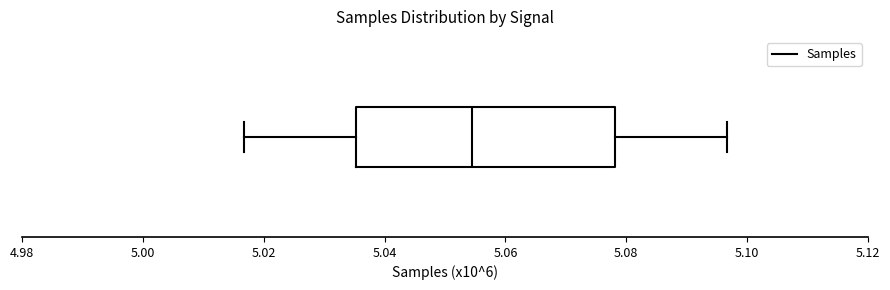

Transcribe this box plot: give where the median line is, the range the box spans, and where the two whiskers end, as read against the x-axis. The values are not printed on the chart, so give them approximately, as read against the axis.

median 5.054, box 5.036 to 5.078, whiskers 5.016 to 5.096